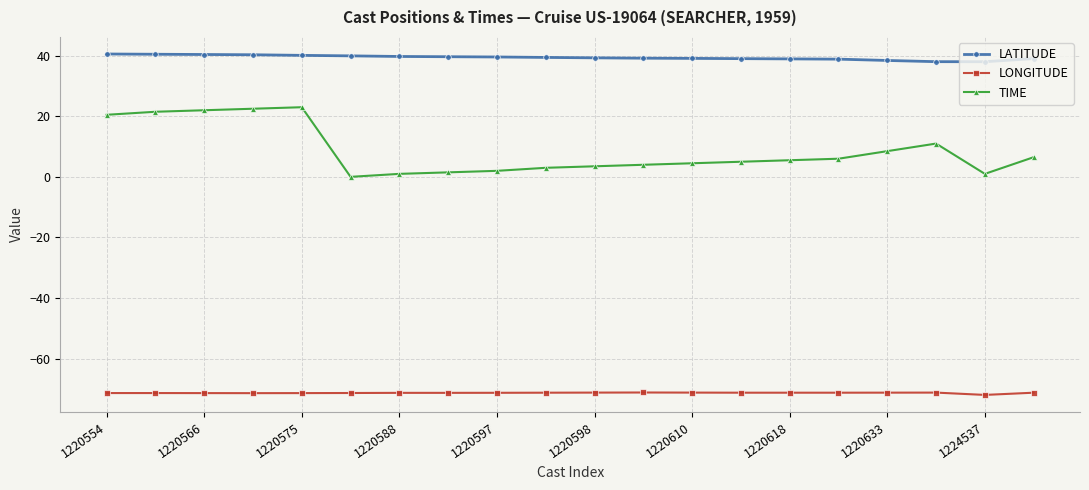

True or false: TIME and LATITUDE cross at least once.

False